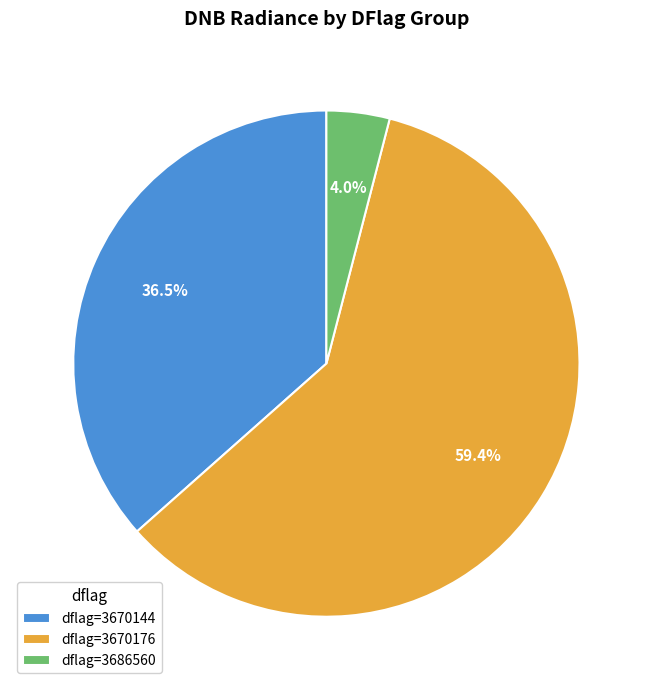

Which category has the biggest portion of the pie?

dflag=3670176